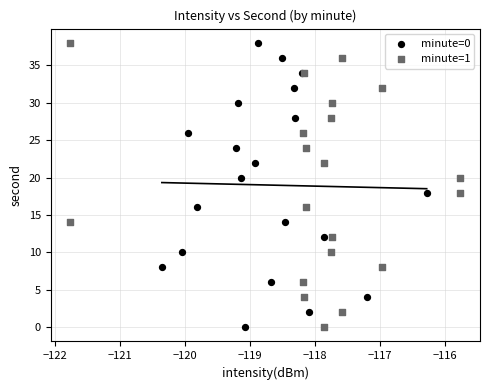

What are all the series names shown in the legend?

minute=0, minute=1